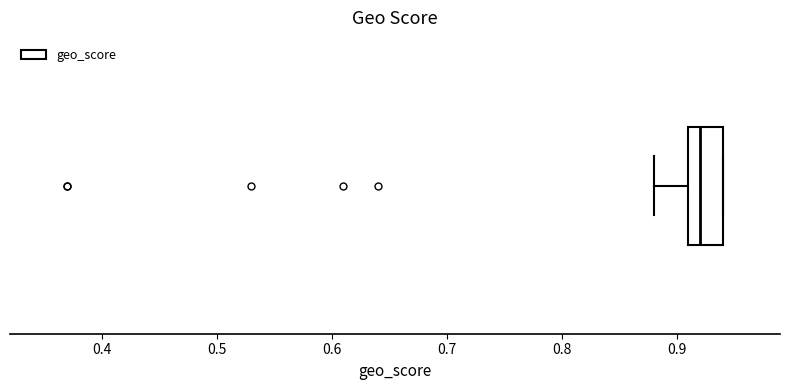

Where is the right edge of the box on the x-axis? The values are not printed on the chart, so give them approximately, as read against the axis.

0.94